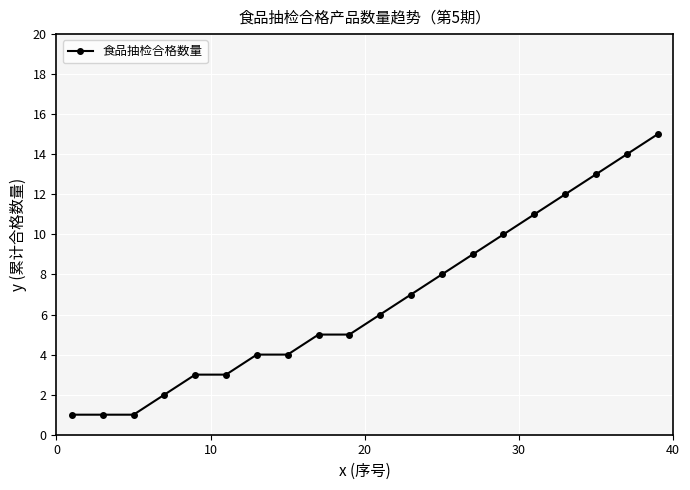

Does the chart have visible grid lines?

Yes